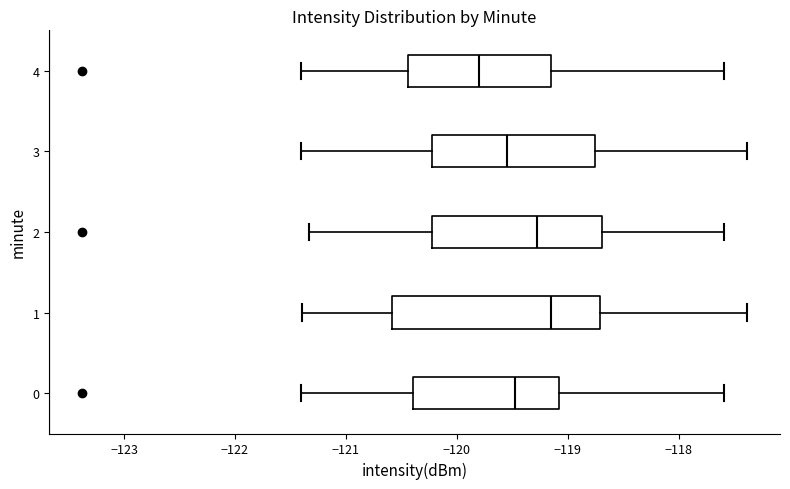

Reading bottom to top, transcribe this box plot: for each box, give where its median line is, the range the box spans, and where its two whiskers end, as read against the x-axis. The values are not printed on the chart, so give them approximately, as read against the axis.

0: median -119.5, box -120.4 to -119.1, whiskers -121.4 to -117.6
1: median -119.1, box -120.6 to -118.7, whiskers -121.4 to -117.4
2: median -119.3, box -120.2 to -118.7, whiskers -121.3 to -117.6
3: median -119.6, box -120.2 to -118.7, whiskers -121.4 to -117.4
4: median -119.8, box -120.4 to -119.1, whiskers -121.4 to -117.6